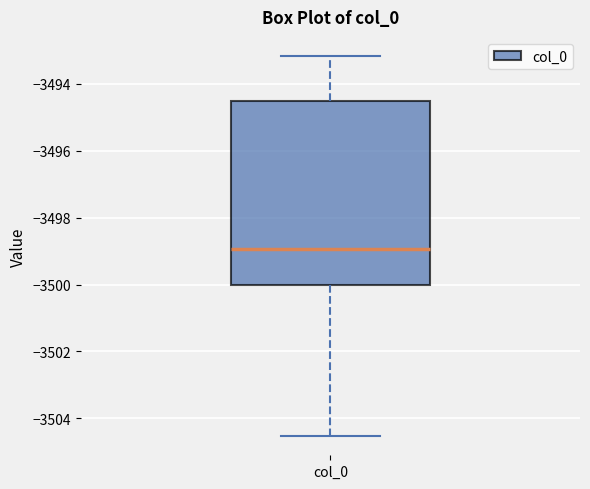

Read this box plot against the y-axis: the position of the median line, the range covered by the box, and the ends of both whiskers. The values are not printed on the chart, so give them approximately, as read against the axis.

median -3499.0, box -3500.0 to -3494.6, whiskers -3504.6 to -3493.2